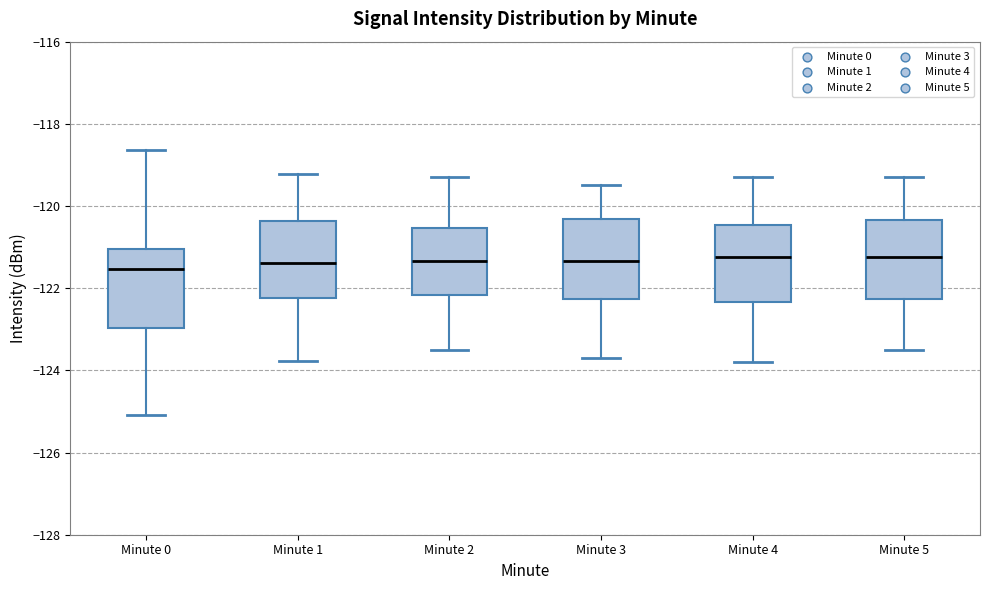

Where is the lower edge of the box for Minute 3 on the y-axis? The values are not printed on the chart, so give them approximately, as read against the axis.

-122.2